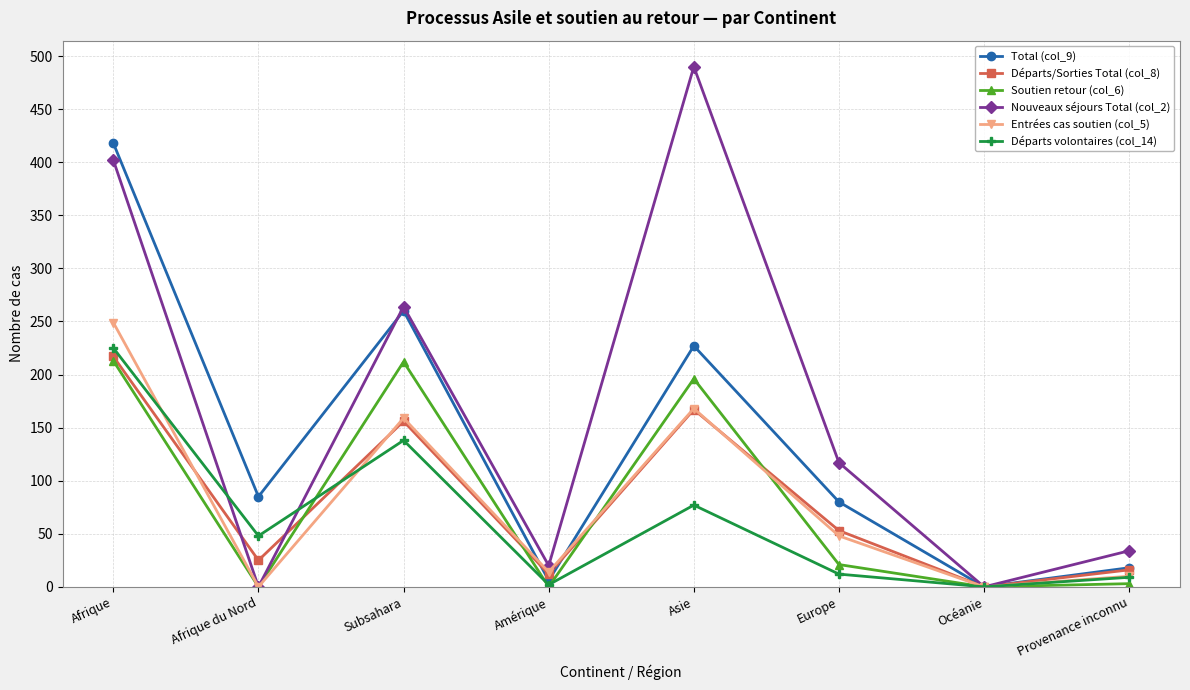

What is the total value across all series at Asie?

1325